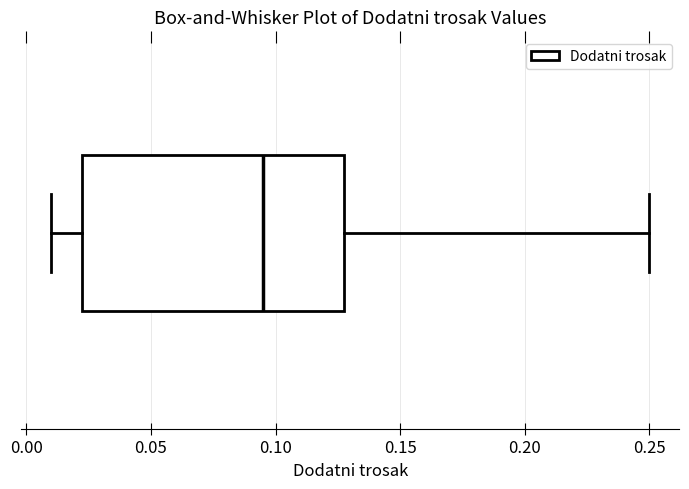

Where does the median line of the box sit on the x-axis? The values are not printed on the chart, so give them approximately, as read against the axis.

0.095